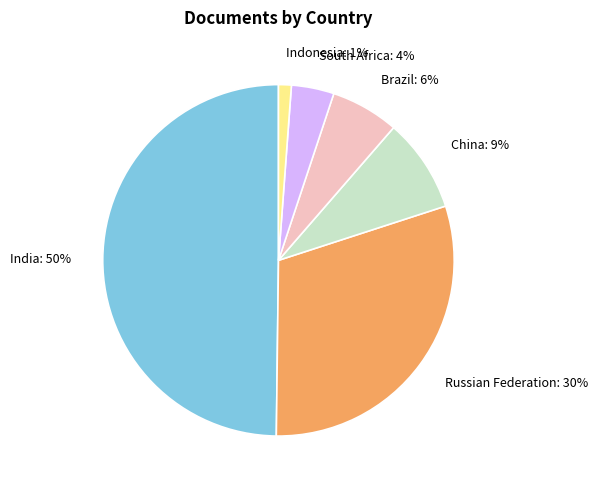

Combined, do Brazil and Indonesia account for over 50%?

No